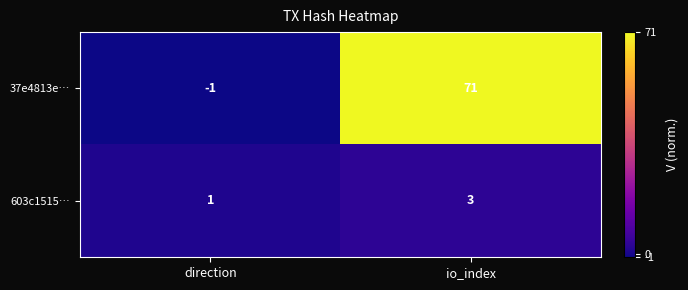

Where is 603c1515… nearest to the value 2?

direction